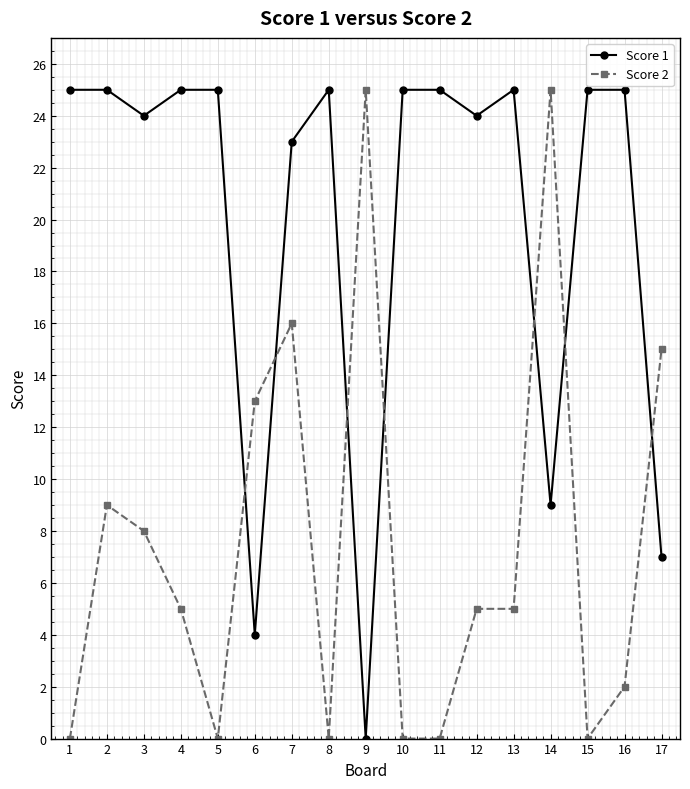

At how many categories does at least one series exceed 12?

17